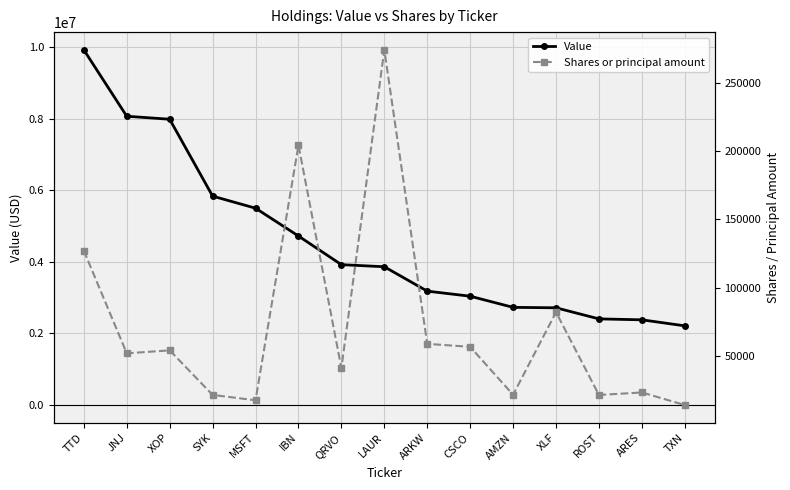

What are all the series names shown in the legend?

Value, Shares or principal amount